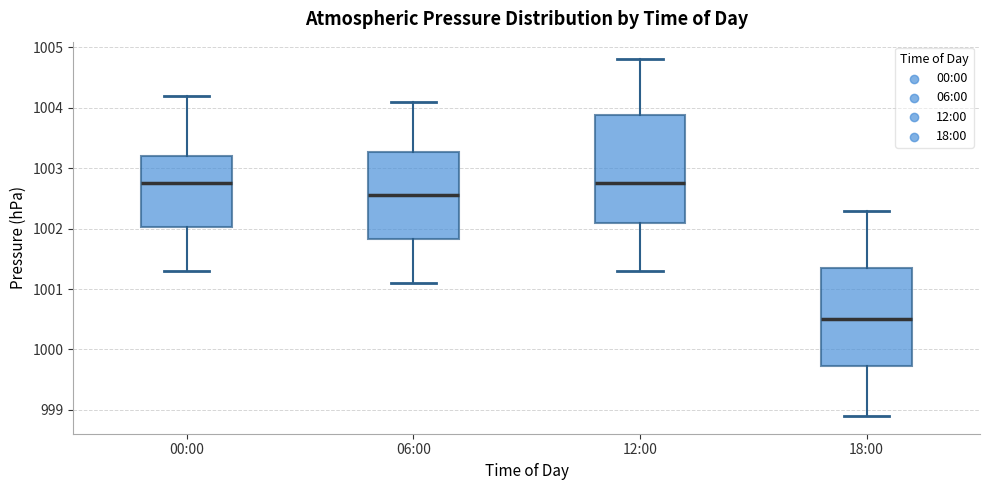

Where does the median line of the box for 12:00 sit on the y-axis? The values are not printed on the chart, so give them approximately, as read against the axis.

1002.8